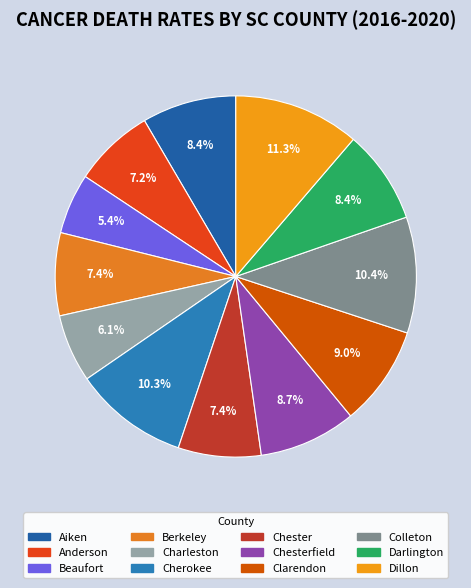

Count the number of slices in the pie.

12